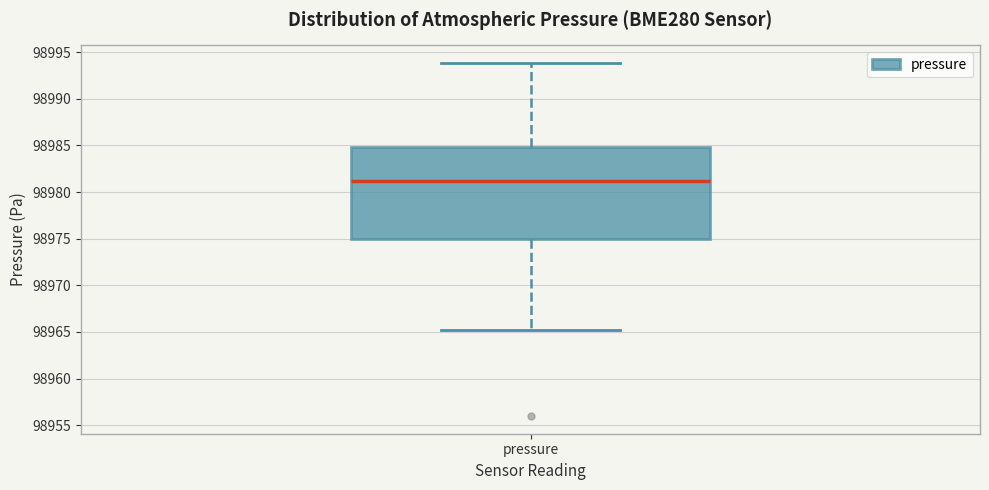

Transcribe this box plot: give where the median line is, the range the box spans, and where the two whiskers end, as read against the y-axis. The values are not printed on the chart, so give them approximately, as read against the axis.

median 98981, box 98975 to 98985, whiskers 98965 to 98994